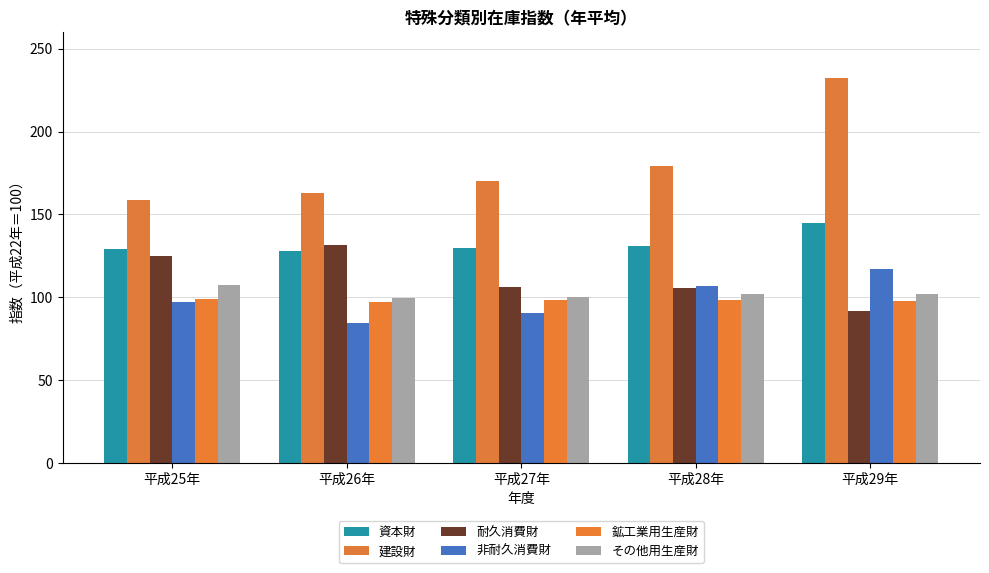

Rank the series by their maximum value, from lowest to highest.

鉱工業用生産財, その他用生産財, 非耐久消費財, 耐久消費財, 資本財, 建設財